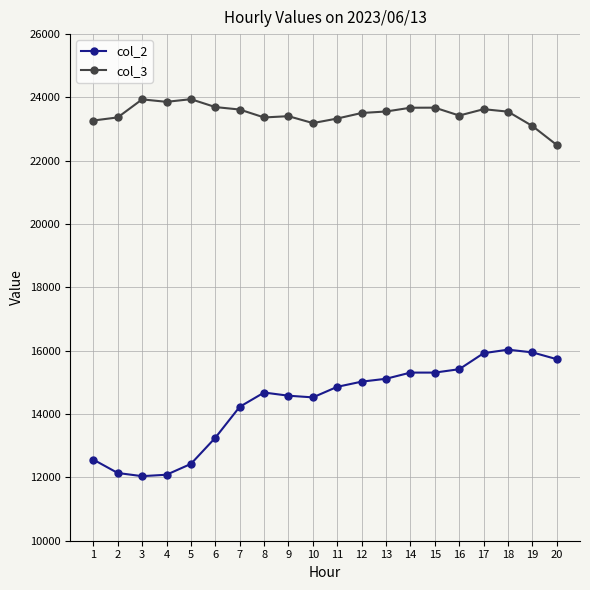

What is the sum of the col_3 values at 8 and 5?

47313